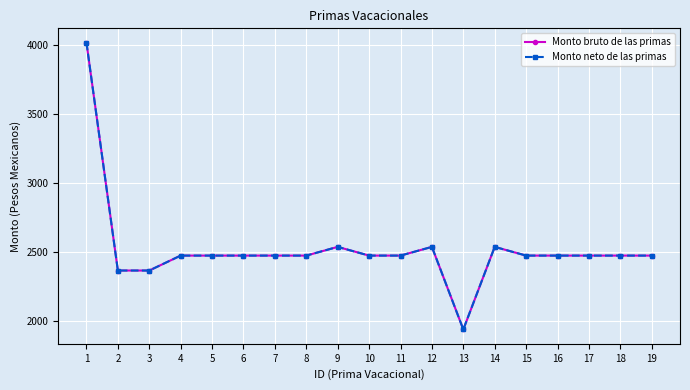

At which category does Monto bruto de las primas reach its first local valley?

13